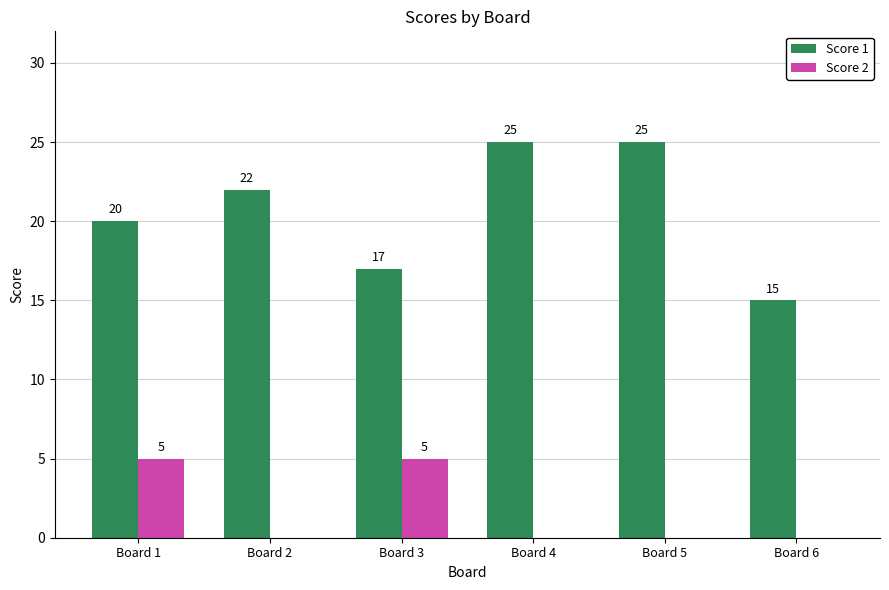

How many Score 1 values are between 17 and 25?

5